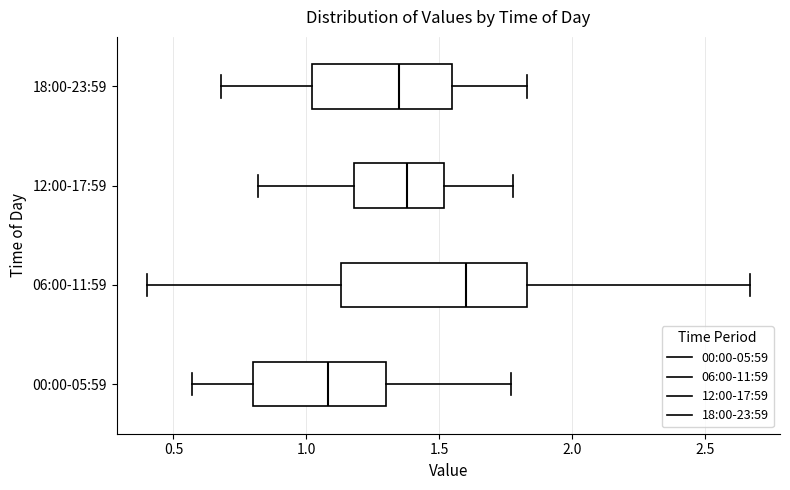

Where is the left edge of the box for 12:00-17:59 on the x-axis? The values are not printed on the chart, so give them approximately, as read against the axis.

1.20